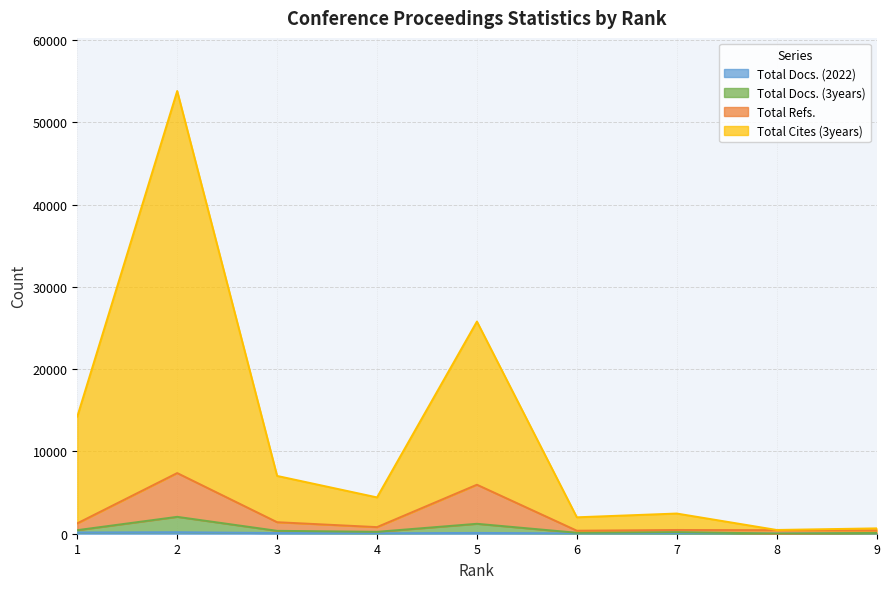

Reading right to left, what are all the values shown in this chart?

Total Docs. (2022): 9=42	8=12	7=25	6=45	5=99	4=54	3=85	2=185	1=153
Total Docs. (3years): 9=97	8=26	7=193	6=117	5=1208	4=233	3=353	2=2053	1=435
Total Refs.: 9=402	8=435	7=457	6=368	5=5956	4=804	3=1401	2=7372	1=1263
Total Cites (3years): 9=652	8=458	7=2455	6=1997	5=25784	4=4415	3=7024	2=53795	1=14234